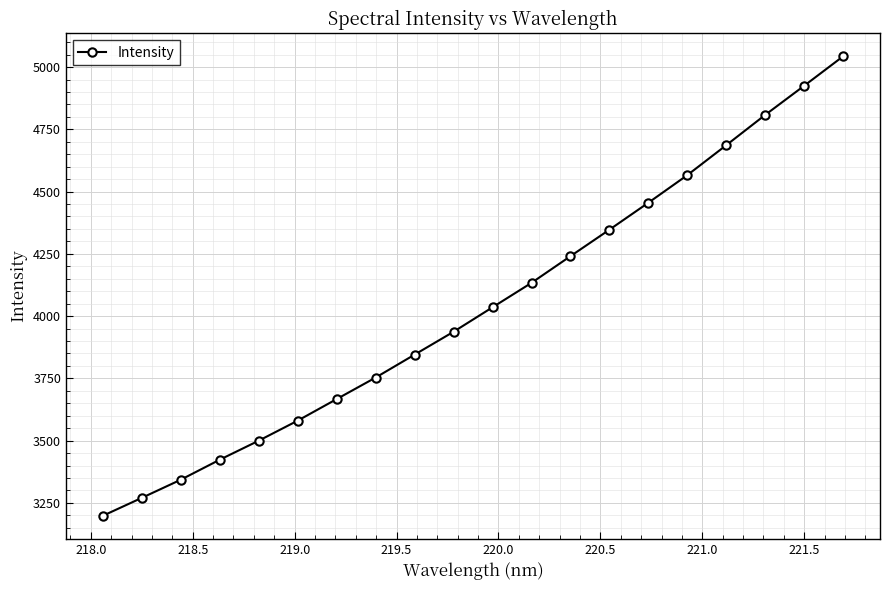

How many lines are shown in the chart?

1